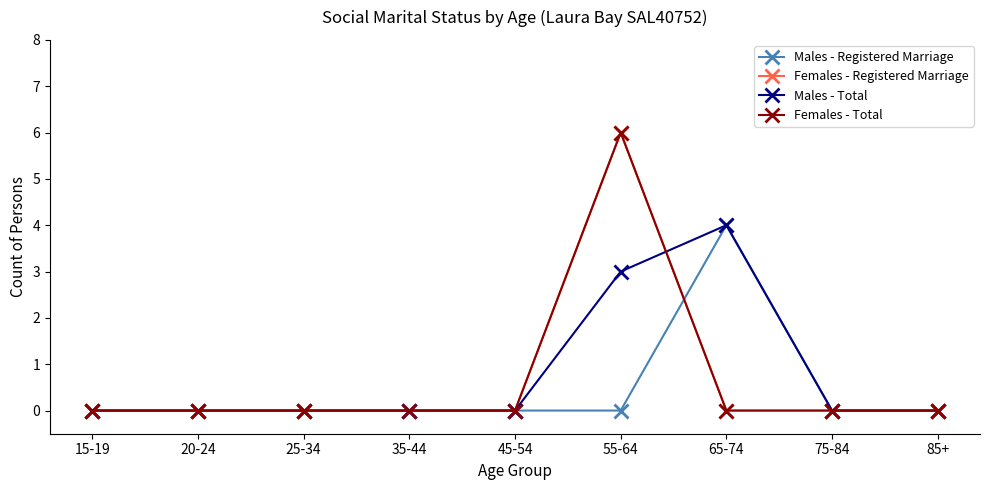

Which has a higher value, 15-19 or 85+?

15-19